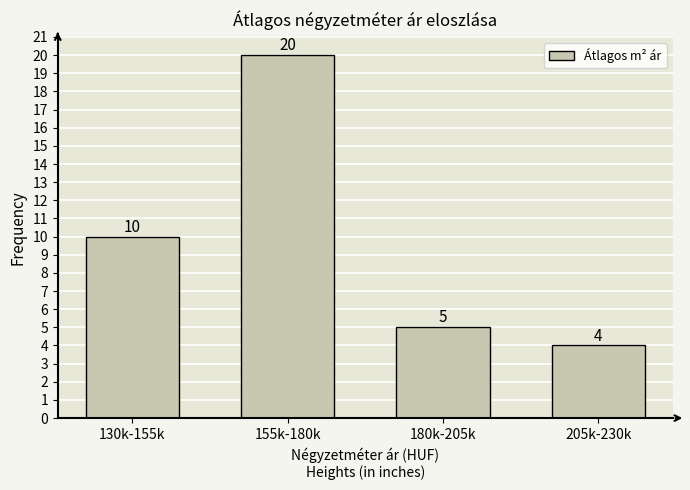

Reading left to right, extract all data points from this chart.

130k-155k=10	155k-180k=20	180k-205k=5	205k-230k=4